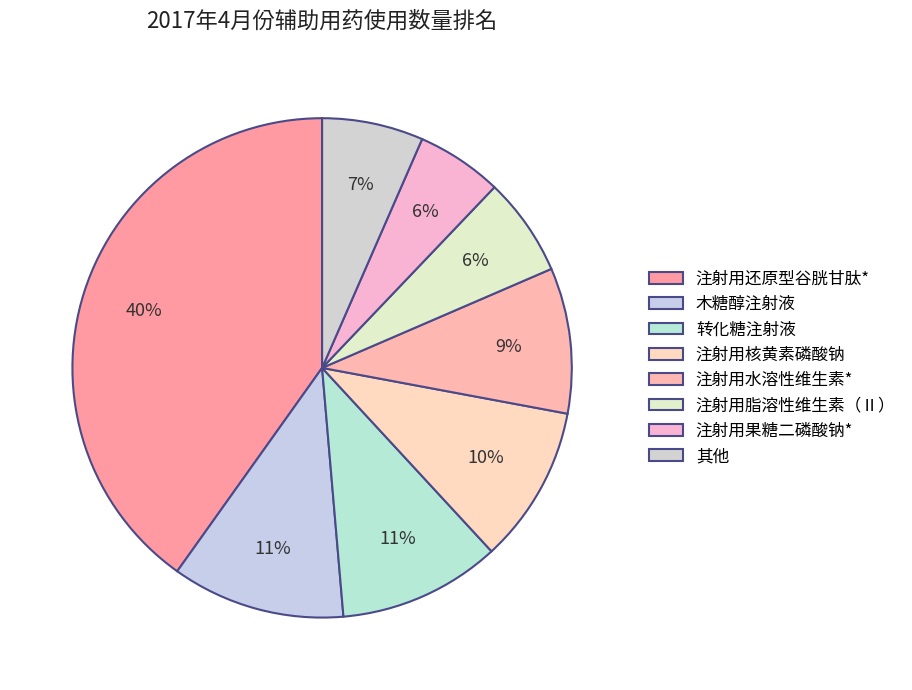

How many slices are in this pie chart?

8